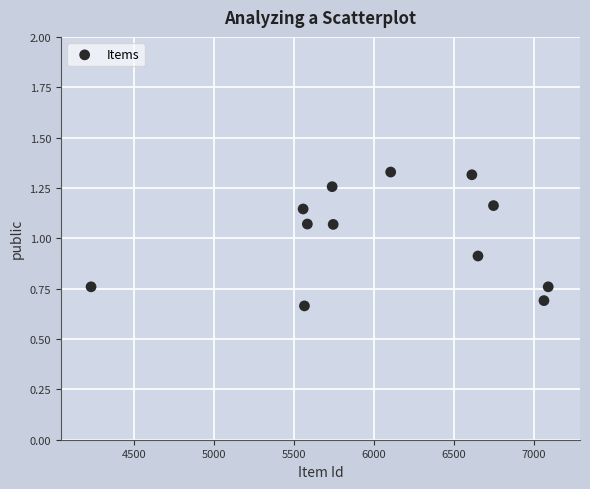

What is the average X value?

6056.8